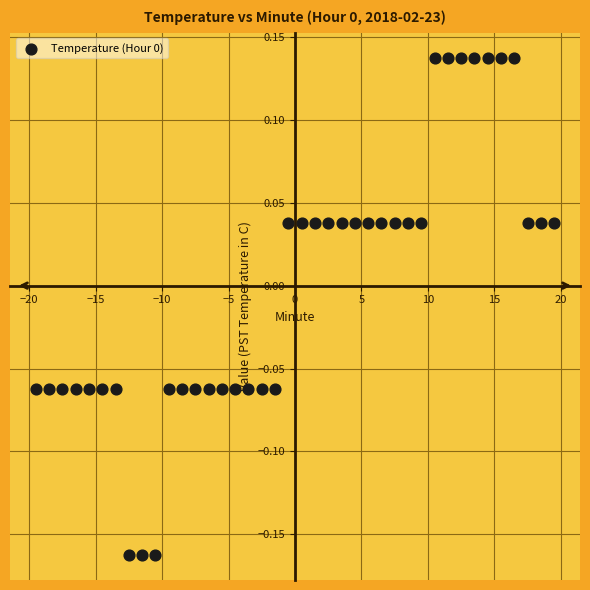

What is the range of Y values (max minus min)?

0.3